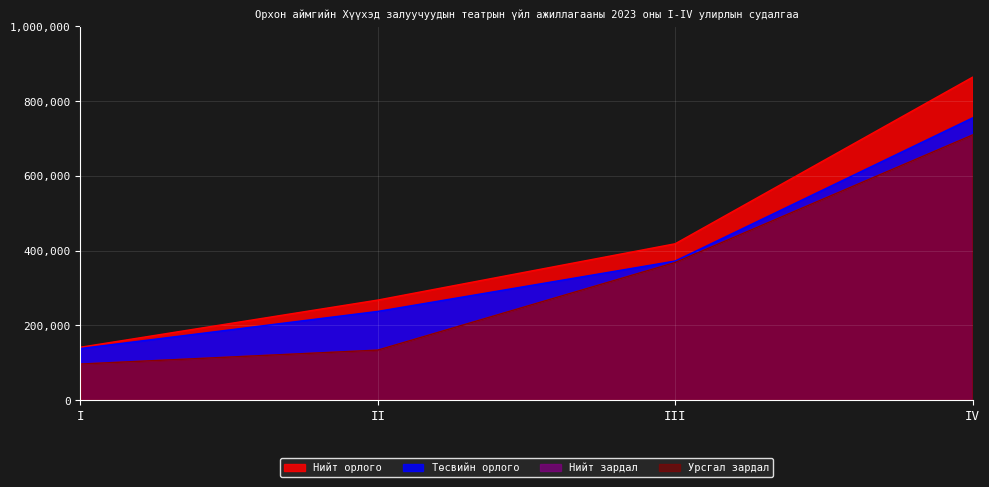

How many categories are shown in the chart?

4